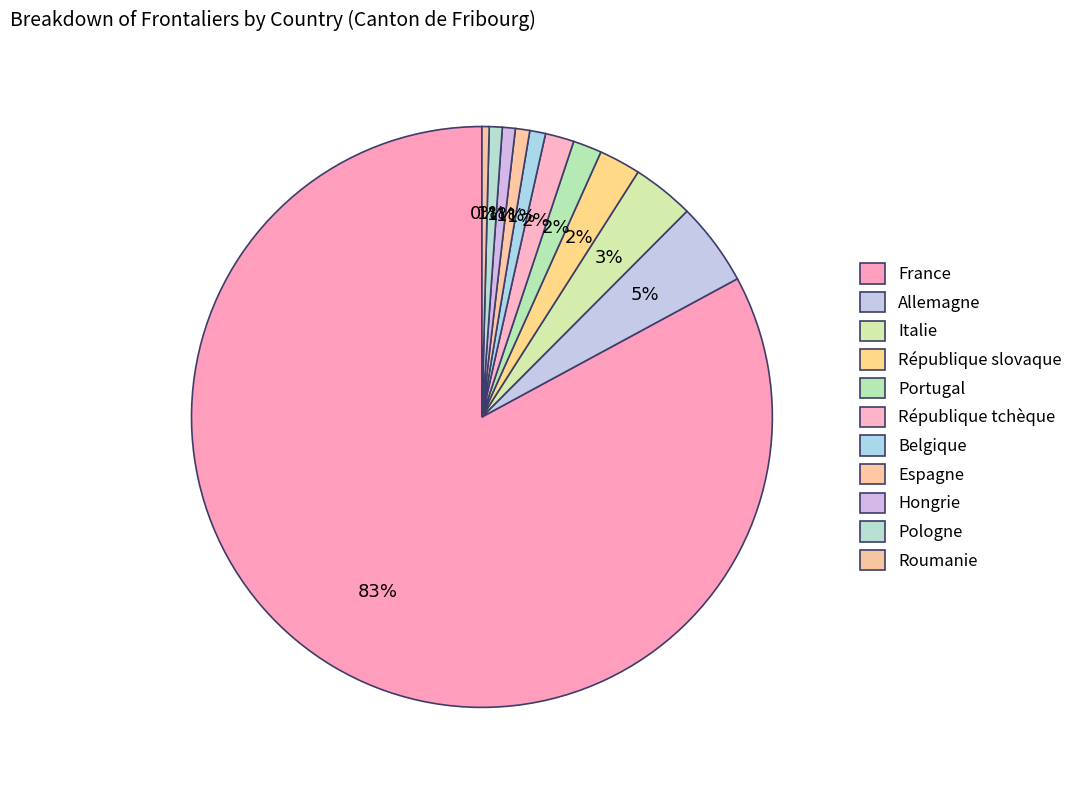

What is the change in value from France to Italie?

-994